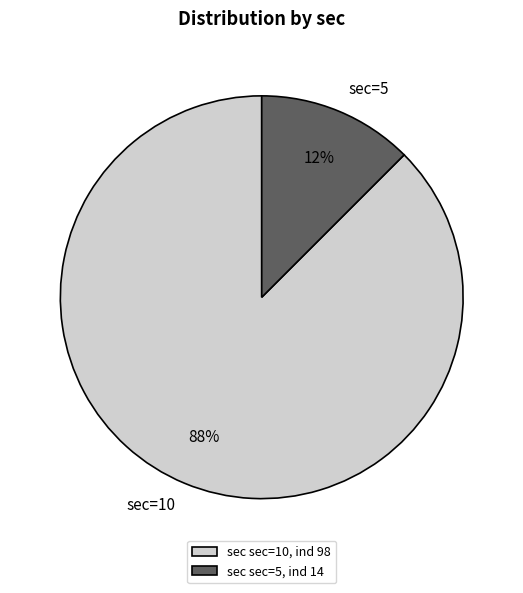

To the nearest percent, what is the average slice percentage?

50%